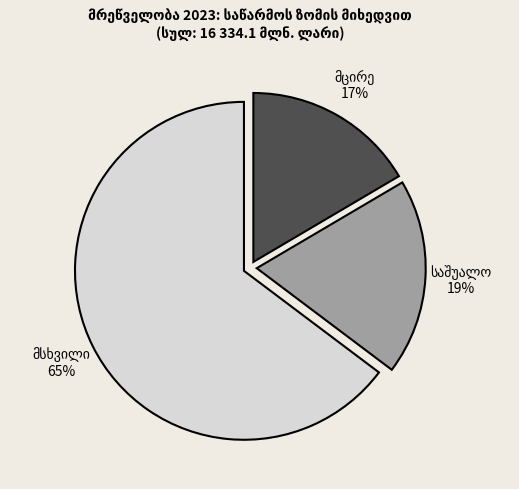

To the nearest percent, what is the average slice percentage?

33%